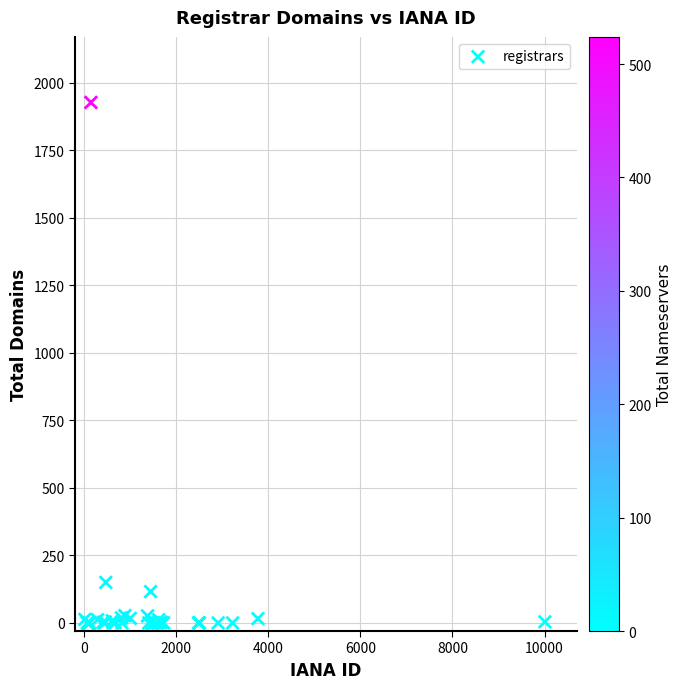

What Y value in the scatter plot is closest to 963?

150